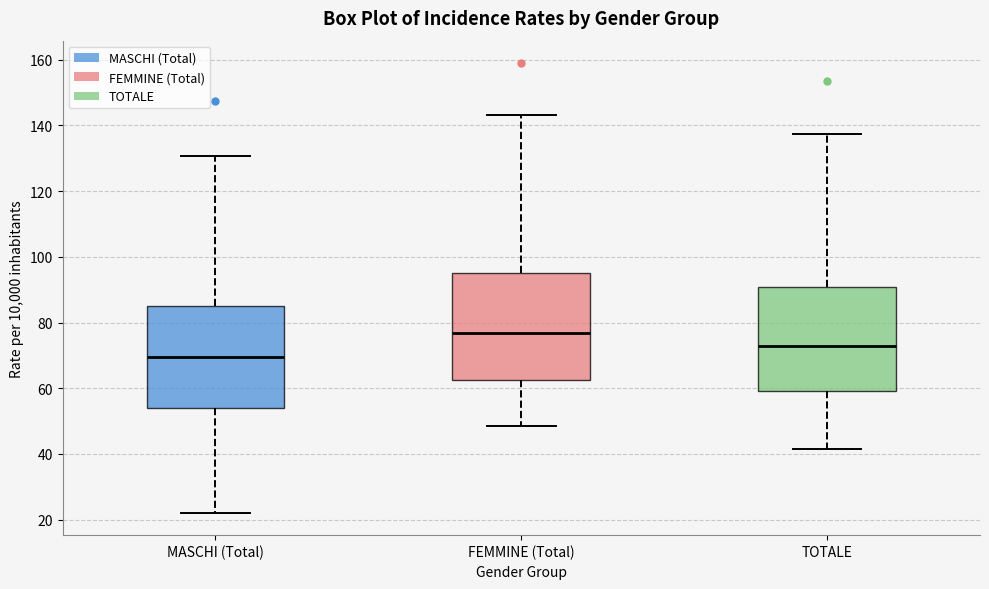

Where does the lower whisker of the box for TOTALE end on the y-axis? The values are not printed on the chart, so give them approximately, as read against the axis.

42